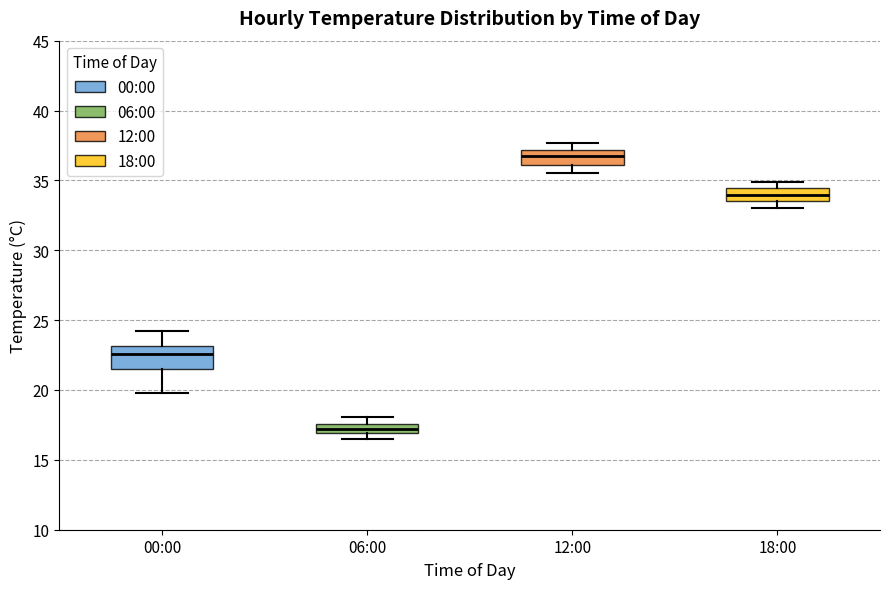

Which box has the lowest median line?

06:00